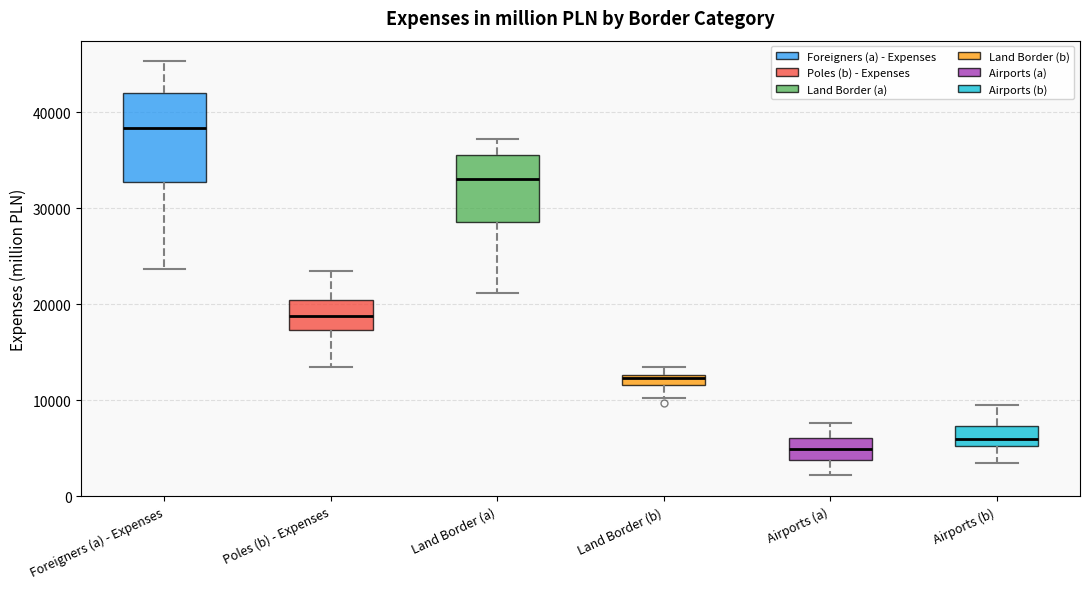

Which box has the lowest median line?

Airports (a)